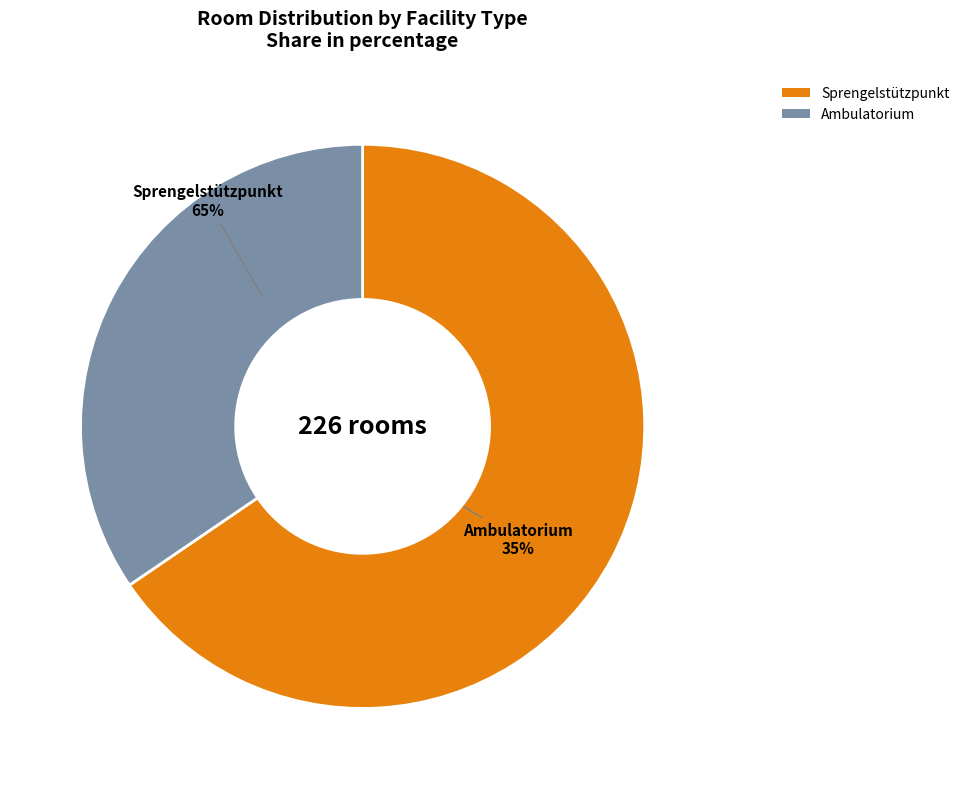

True or false: 6 accounts for 16% of the total.

False